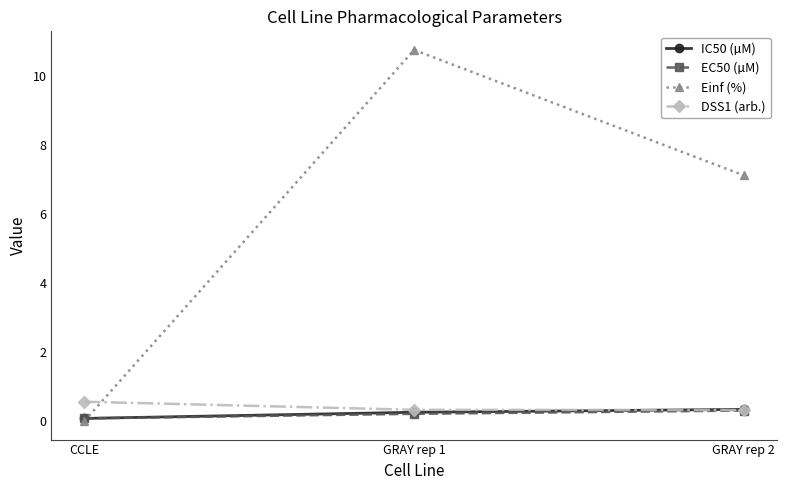

What is the spread (max minus min) of values at CCLE?

0.6